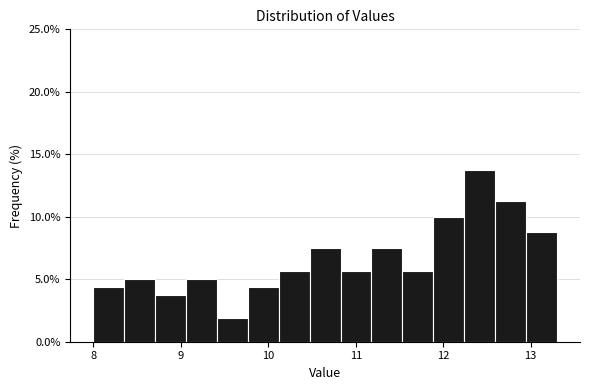

Read against the x-axis, roughly where is the centre of the tallest bar?

12.4